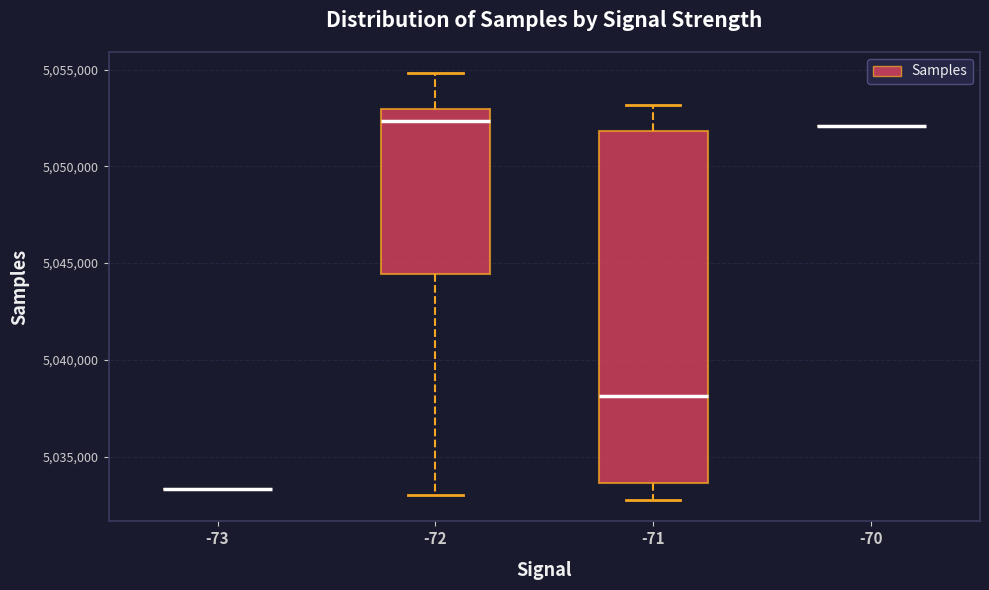

Reading left to right, transcribe this box plot: for each box, give where its median line is, the range the box spans, and where its two whiskers end, as read against the y-axis. The values are not printed on the chart, so give them approximately, as read against the axis.

-73: box collapsed to a line at 5033500, whiskers 5033500 to 5033500
-72: median 5052500, box 5044500 to 5053000, whiskers 5033000 to 5055000
-71: median 5038000, box 5033500 to 5052000, whiskers 5033000 to 5053000
-70: box collapsed to a line at 5052000, whiskers 5052000 to 5052000